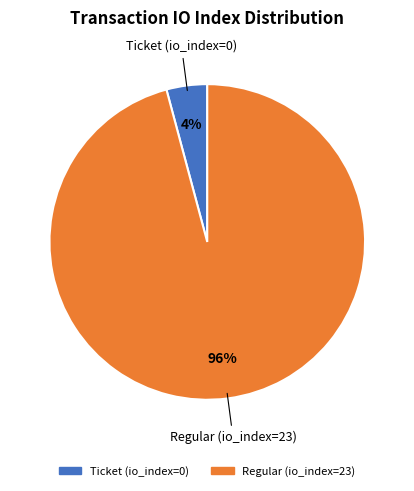

Between Ticket (io_index=0) and Regular (io_index=23), which is larger?

Regular (io_index=23)